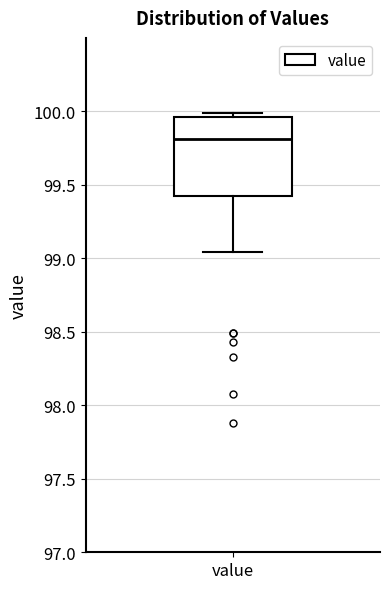

Where does the median line of the box for value sit on the y-axis? The values are not printed on the chart, so give them approximately, as read against the axis.

99.80